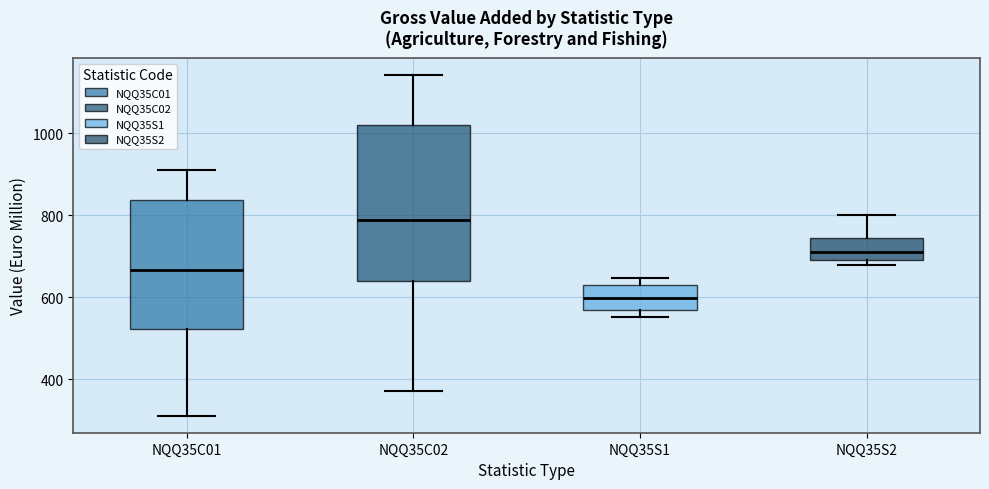

Reading left to right, transcribe this box plot: for each box, give where its median line is, the range the box spans, and where its two whiskers end, as read against the y-axis. The values are not printed on the chart, so give them approximately, as read against the axis.

NQQ35C01: median 660, box 520 to 840, whiskers 320 to 920
NQQ35C02: median 800, box 640 to 1020, whiskers 380 to 1140
NQQ35S1: median 600, box 560 to 620, whiskers 560 (just below the box's lower edge) to 640
NQQ35S2: median 720, box 700 to 740, whiskers 680 to 800